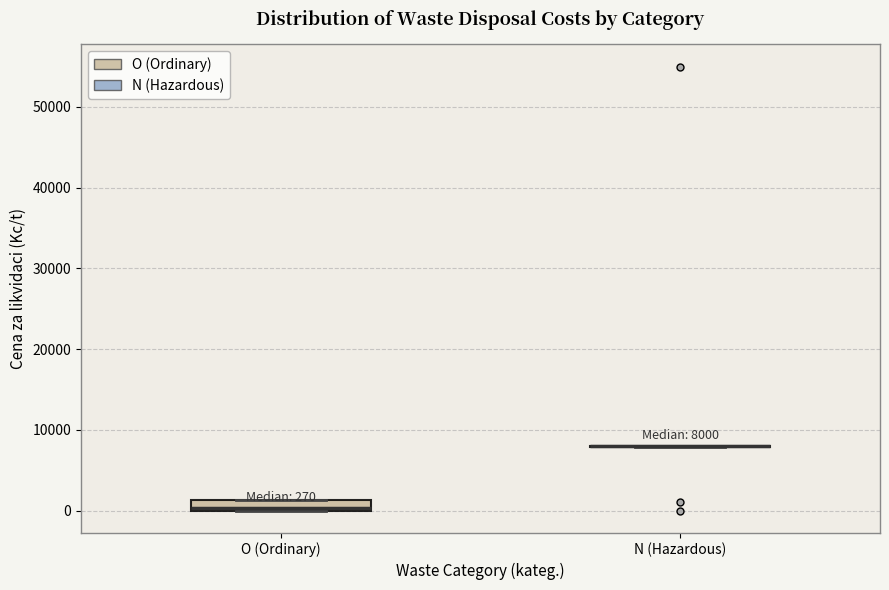

Comparing the boxes themselves (not the whiskers), which one is the tallest?

O (Ordinary)